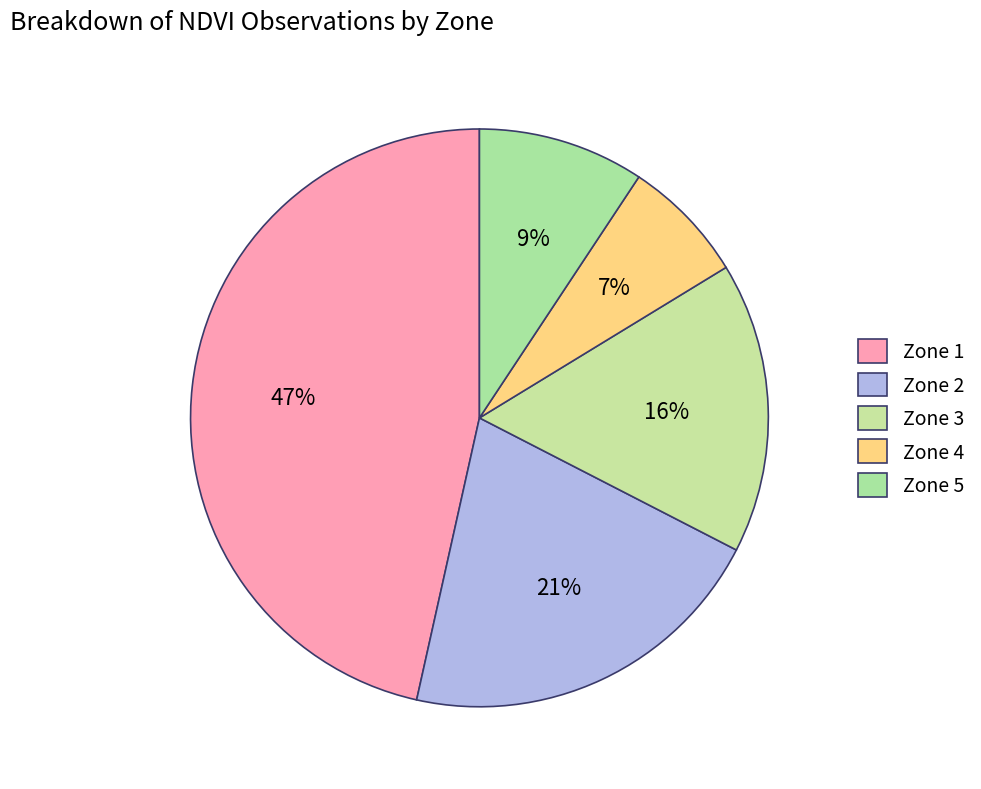

Is it true that Zone 5 is 9% of the pie?

True